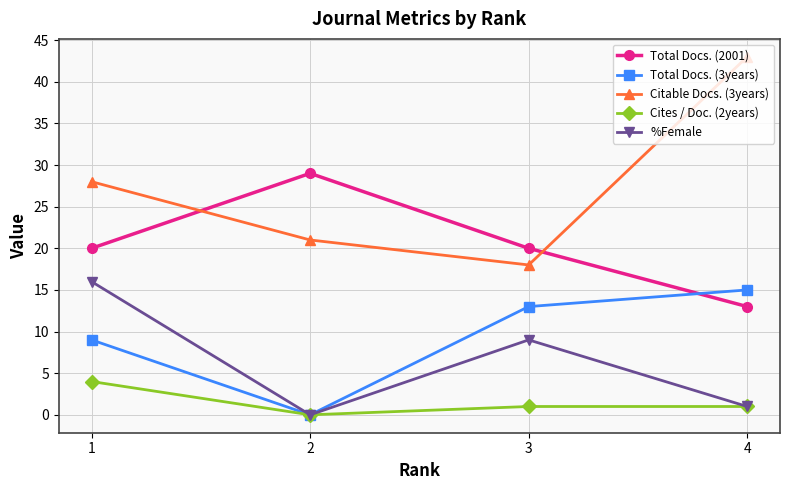

The value of Total Docs. (3years) at 3 is 13. True or false?

True